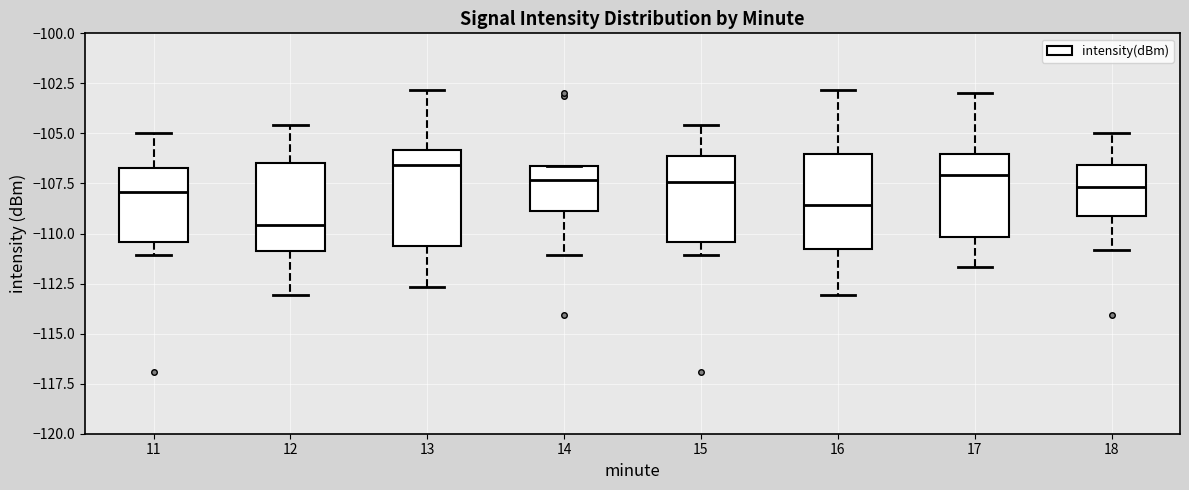

Which box has the lowest median line?

12